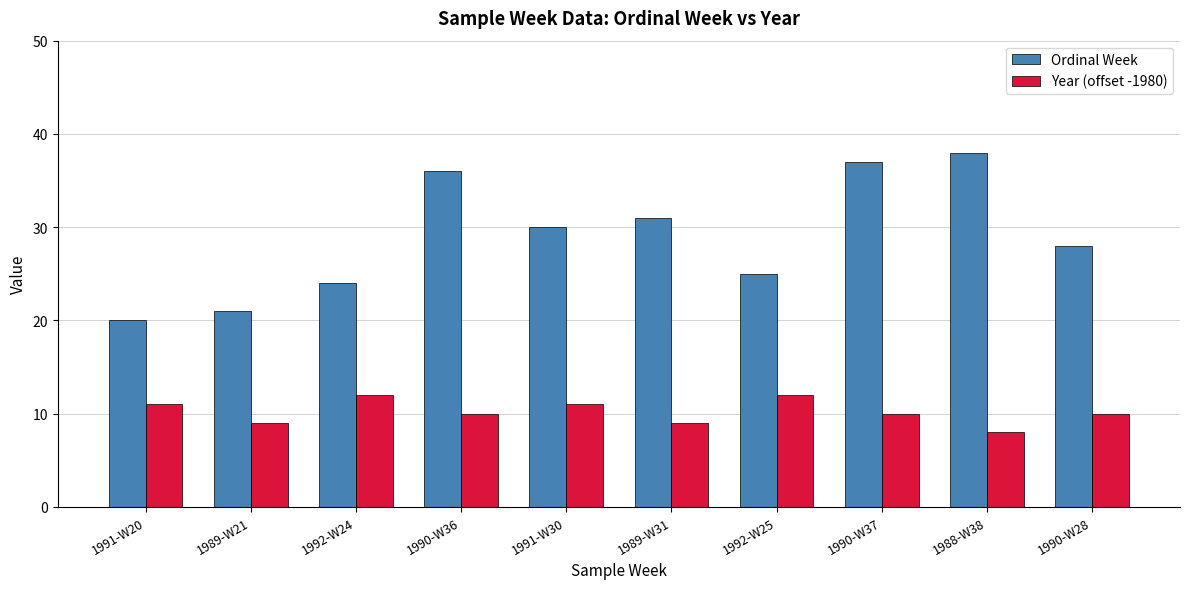

How many bars are there in each group?

2